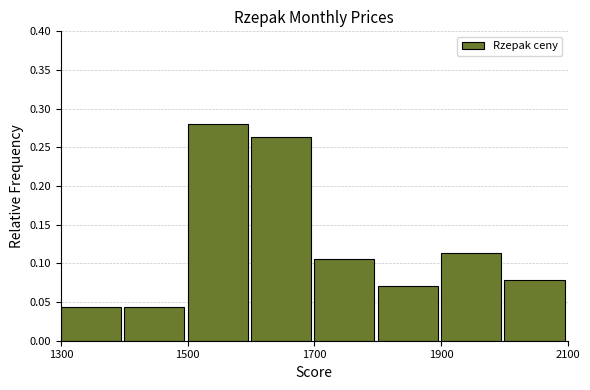

Reading left to right, transcribe this chart: for each bar, give the range it covers on the x-axis and its height. The values are not printed on the chart, so give them approximately, as read against the axis.

1300 to 1400: 0.045
1400 to 1500: 0.045
1500 to 1600: 0.280
1600 to 1700: 0.265
1700 to 1800: 0.105
1800 to 1900: 0.070
1900 to 2000: 0.115
2000 to 2100: 0.080